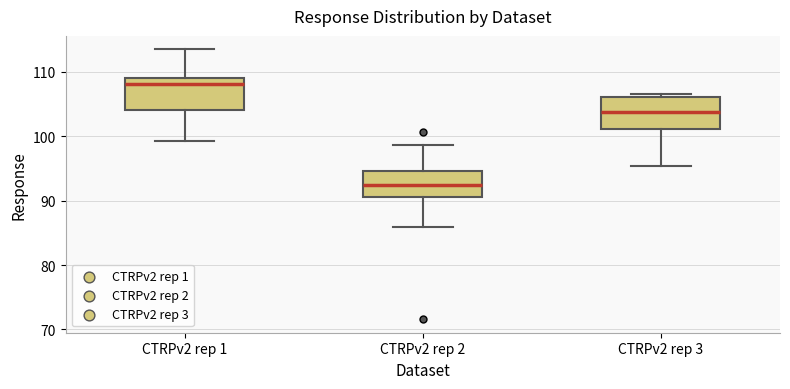

Reading left to right, read every box against the y-axis: the position of its median line, the range the box covers, and the ends of its whiskers. The values are not printed on the chart, so give them approximately, as read against the axis.

CTRPv2 rep 1: median 108, box 104 to 109, whiskers 99 to 114
CTRPv2 rep 2: median 92, box 91 to 95, whiskers 86 to 99
CTRPv2 rep 3: median 104, box 101 to 106, whiskers 95 to 107